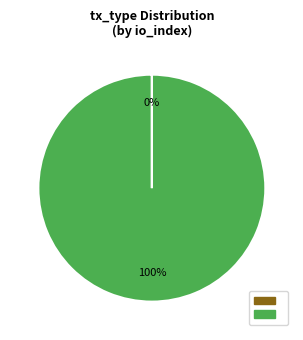

To the nearest percent, what is the difference between the largest and smallest slice percentages?

100%